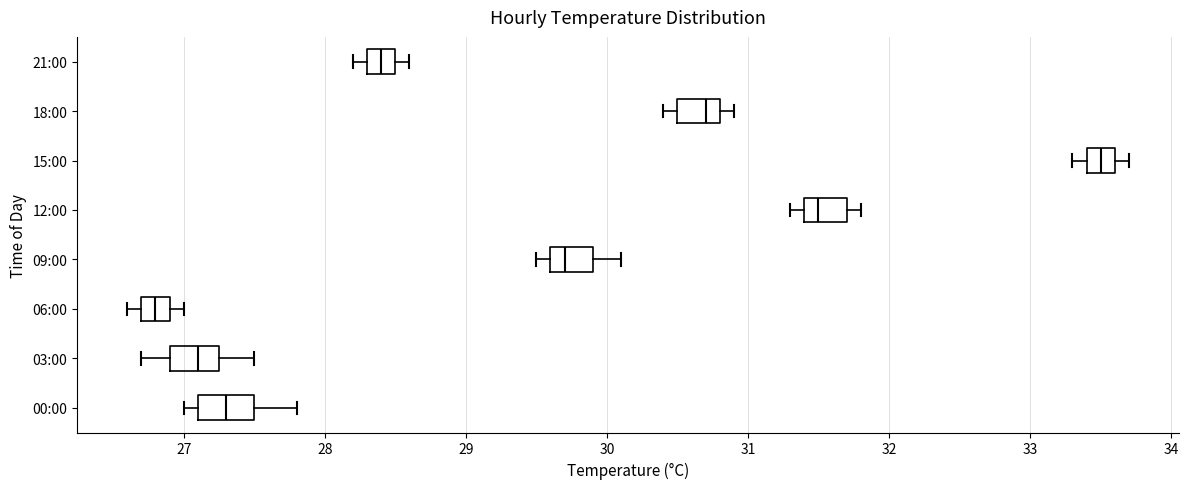

Reading bottom to top, read every box against the x-axis: the position of its median line, the range the box covers, and the ends of its whiskers. The values are not printed on the chart, so give them approximately, as read against the axis.

00:00: median 27.3, box 27.1 to 27.5, whiskers 27.0 to 27.8
03:00: median 27.1, box 26.9 to 27.3, whiskers 26.7 to 27.5
06:00: median 26.8, box 26.7 to 26.9, whiskers 26.6 to 27.0
09:00: median 29.7, box 29.6 to 29.9, whiskers 29.5 to 30.1
12:00: median 31.5, box 31.4 to 31.7, whiskers 31.3 to 31.8
15:00: median 33.5, box 33.4 to 33.6, whiskers 33.3 to 33.7
18:00: median 30.7, box 30.5 to 30.8, whiskers 30.4 to 30.9
21:00: median 28.4, box 28.3 to 28.5, whiskers 28.2 to 28.6